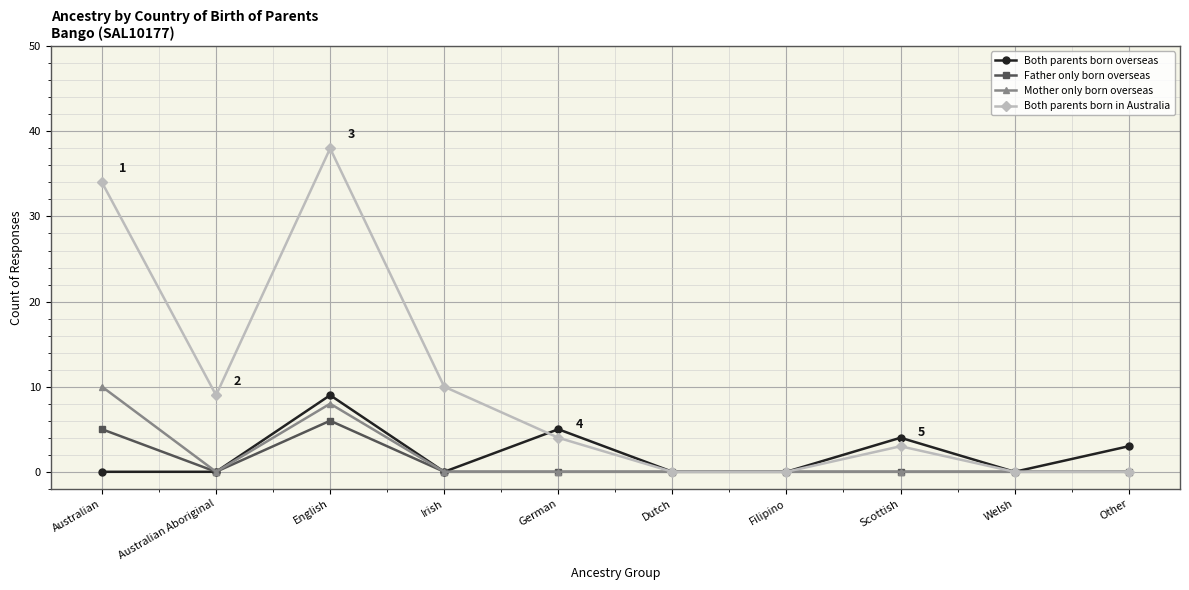

At which category is the sum across all series the highest?

English